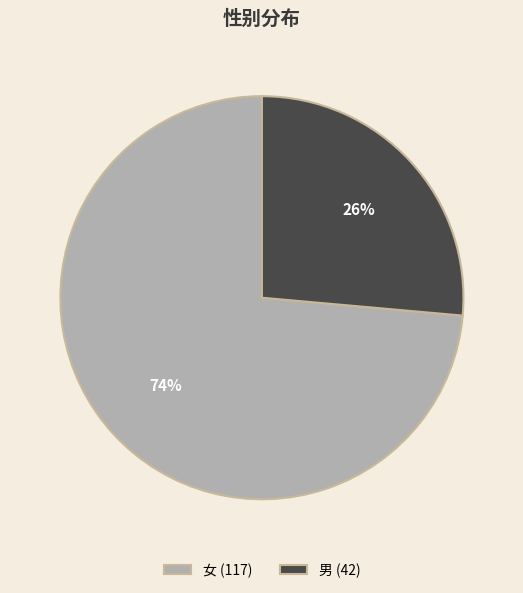

Do 女 (117) and 男 (42) together represent more than half of the pie?

Yes